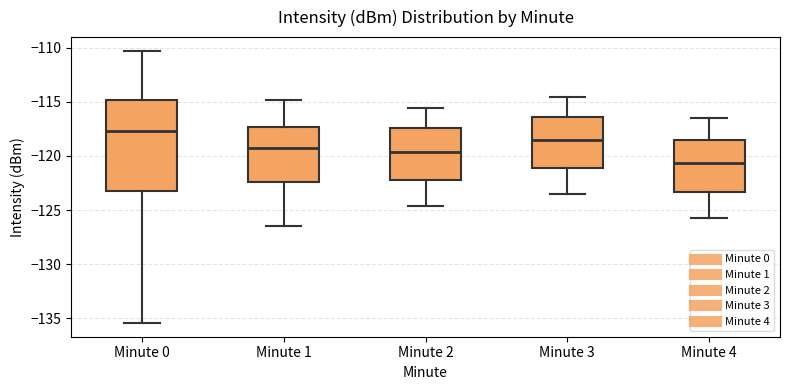

Reading left to right, read every box against the y-axis: the position of its median line, the range the box covers, and the ends of its whiskers. The values are not printed on the chart, so give them approximately, as read against the axis.

Minute 0: median -117.5, box -123.0 to -115.0, whiskers -135.5 to -110.5
Minute 1: median -119.5, box -122.5 to -117.5, whiskers -126.5 to -115.0
Minute 2: median -119.5, box -122.0 to -117.5, whiskers -124.5 to -115.5
Minute 3: median -118.5, box -121.0 to -116.5, whiskers -123.5 to -114.5
Minute 4: median -120.5, box -123.5 to -118.5, whiskers -125.5 to -116.5